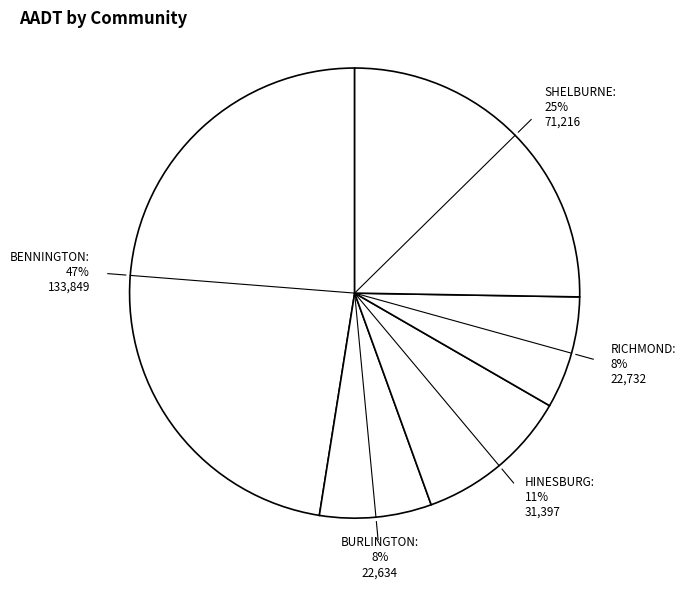

Count the number of slices in the pie.

5